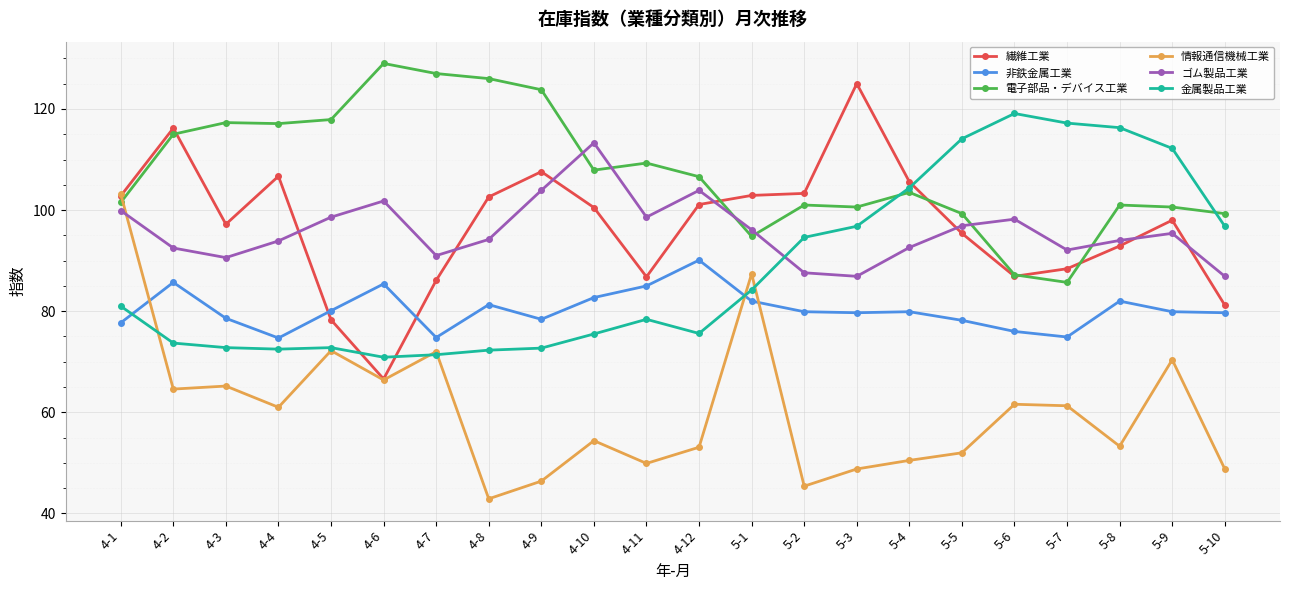

The value of 情報通信機械工業 at 5-5 is 29.7. True or false?

False